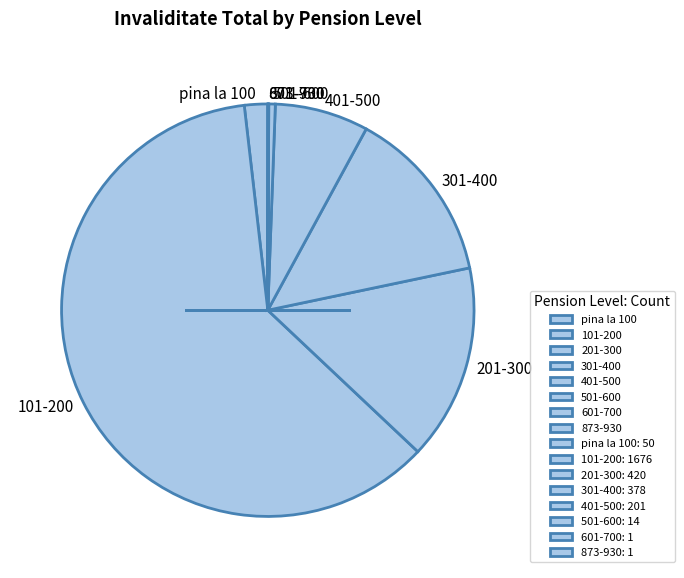

Is there any slice that represents more than half of the pie?

Yes